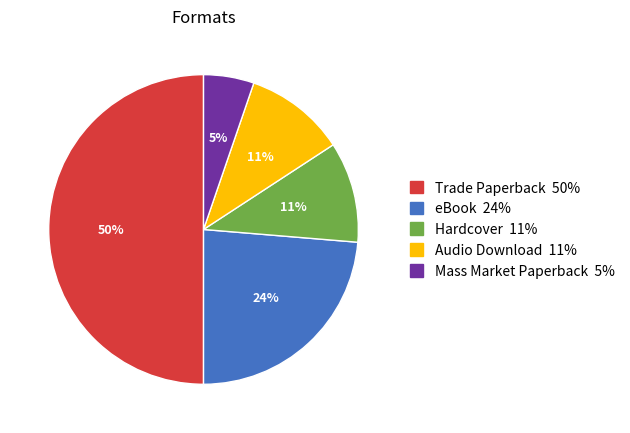

What percentage is the Mass Market Paperback slice, to the nearest percent?

5%